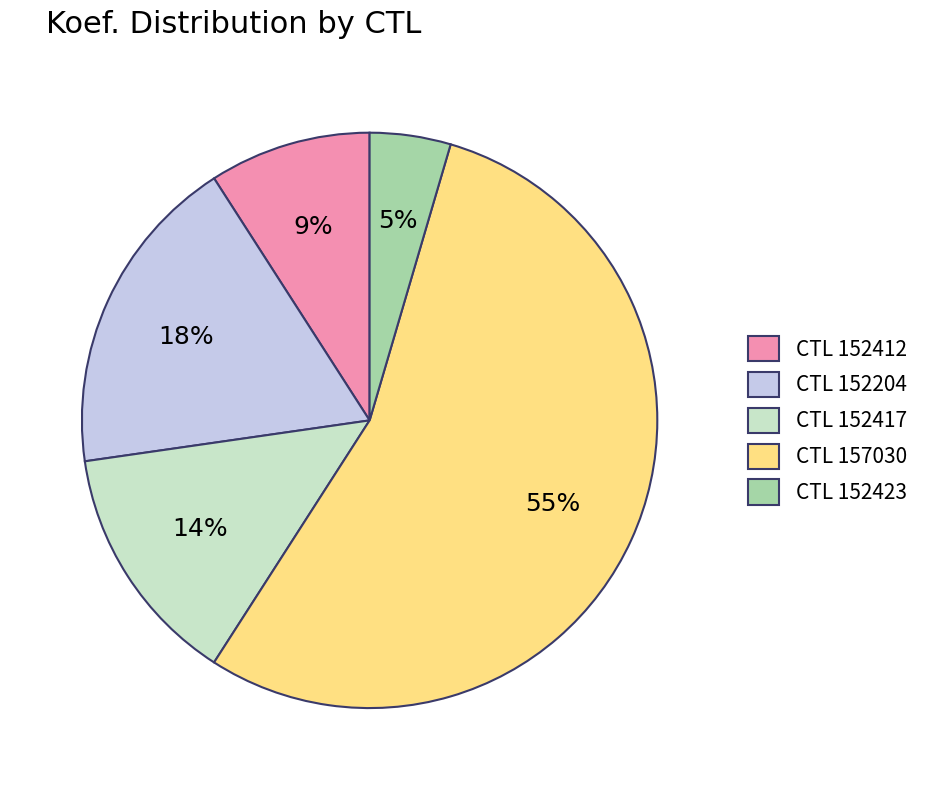

Rank the categories by value from lowest to highest.

CTL 152423, CTL 152412, CTL 152417, CTL 152204, CTL 157030